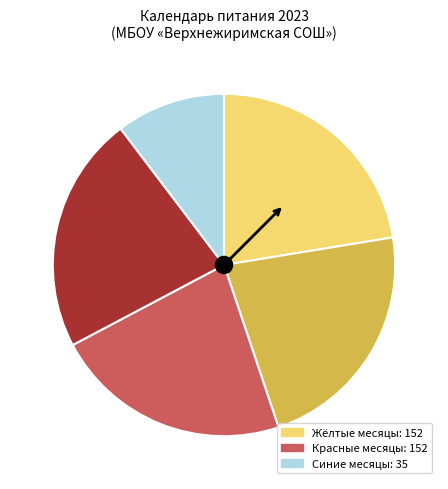

Is there a majority slice in this chart?

No